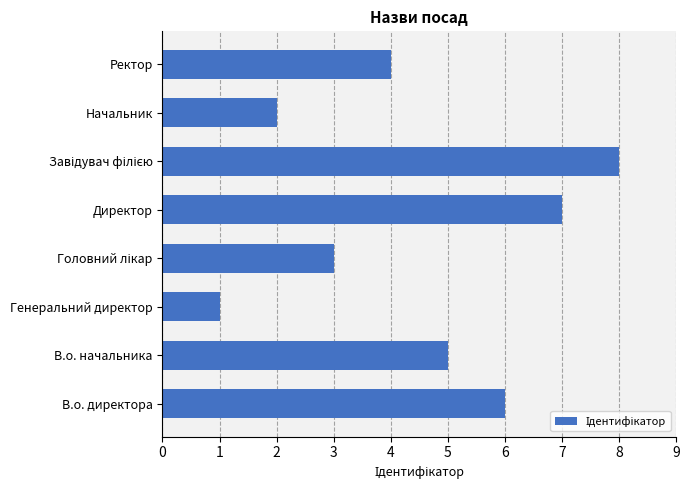

How many data points are less than 5?

4